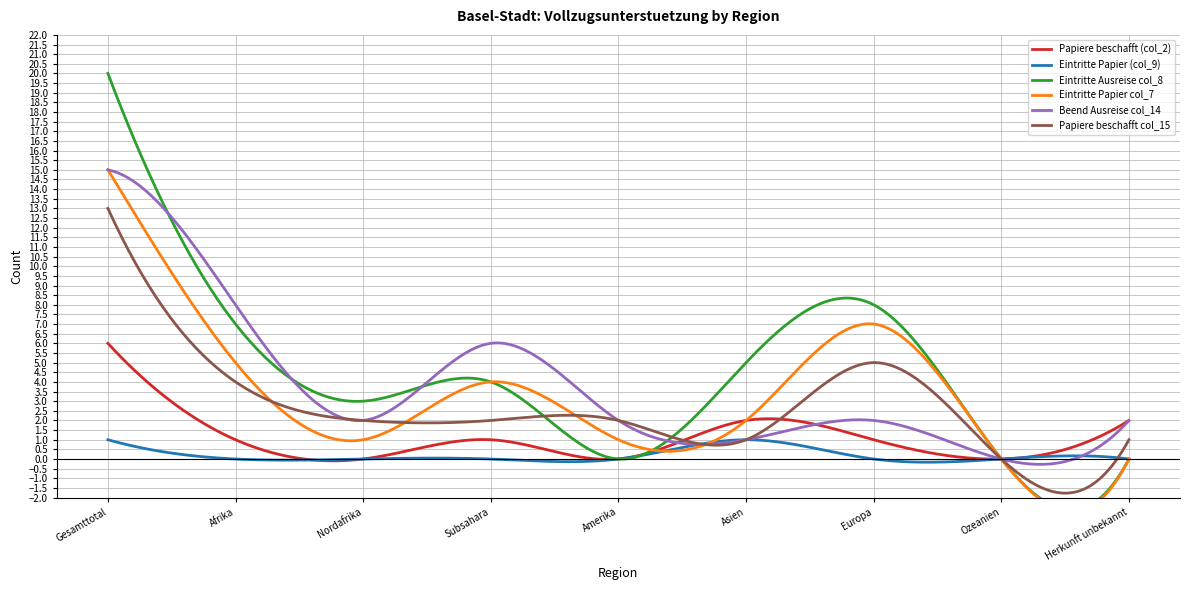

Which category has the lowest value across all series?

Nordafrika